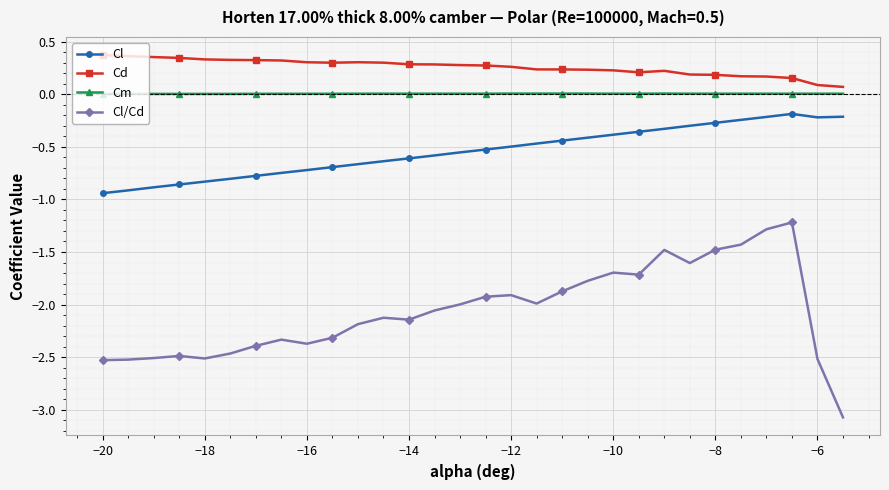

Which series has the largest total across all categories?

Cd